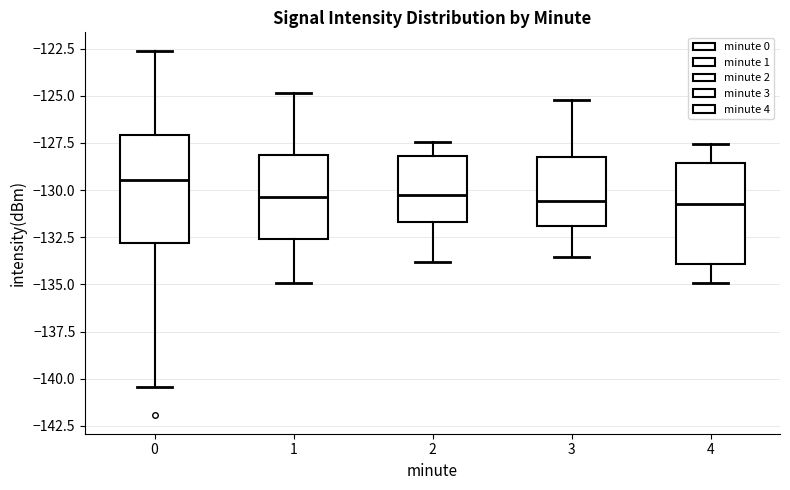

Which box has the highest median line?

0